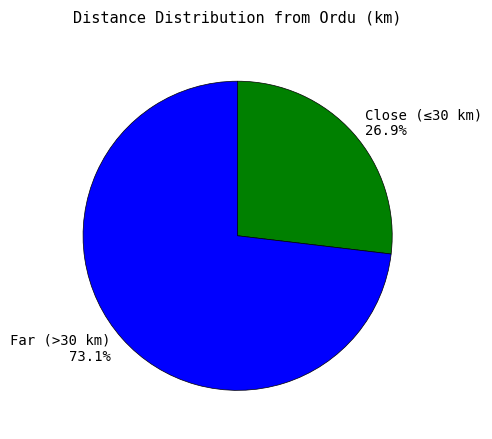

Which slice represents more than half of the pie?

Far (>30 km)